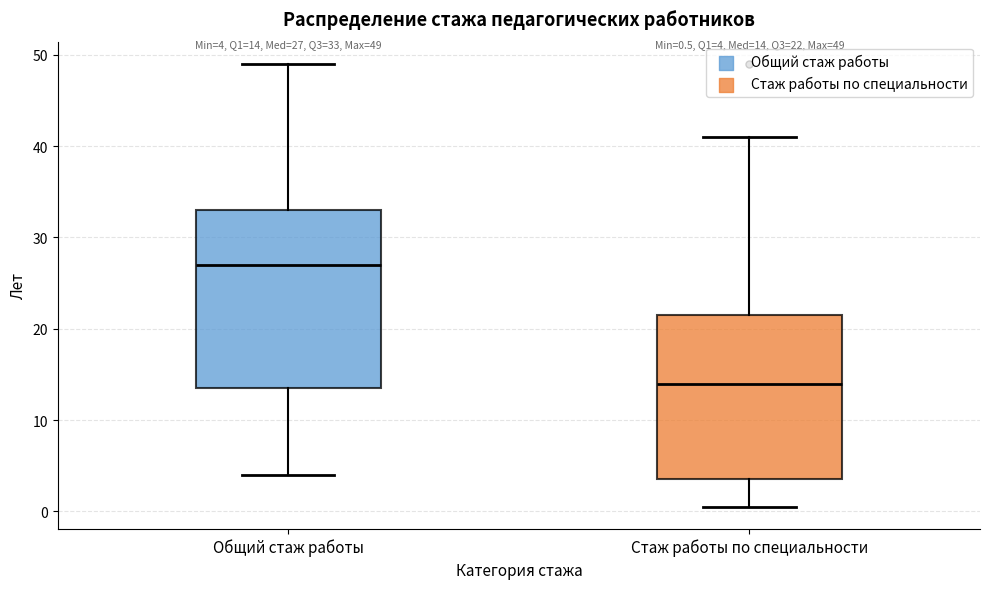

Which box is the tallest, from its lower edge to its upper edge?

Общий стаж работы